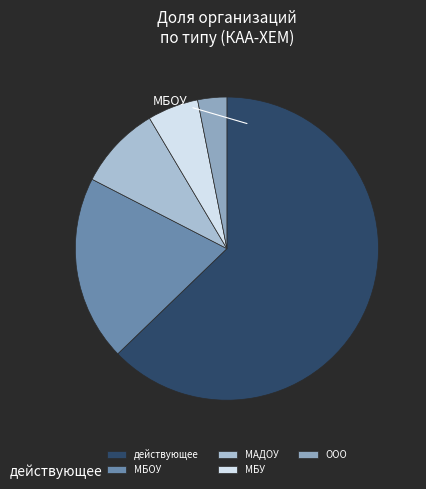

Which category has the biggest portion of the pie?

действующее